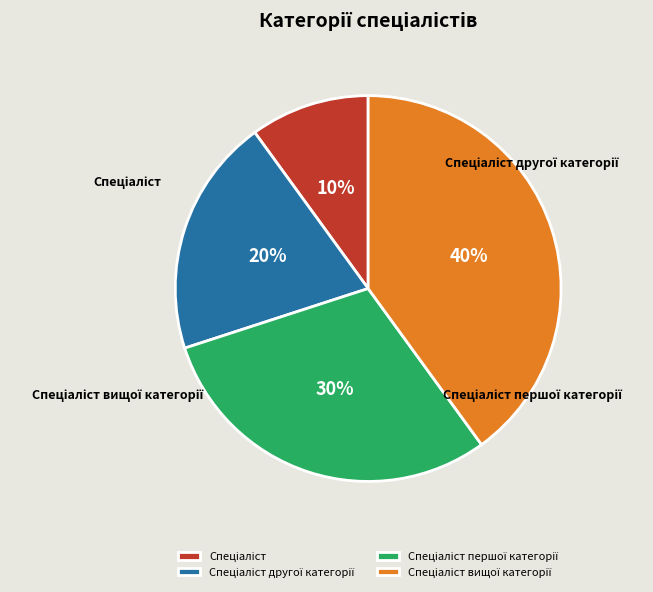

Does Спеціаліст першої категорії represent more than half of the total?

No